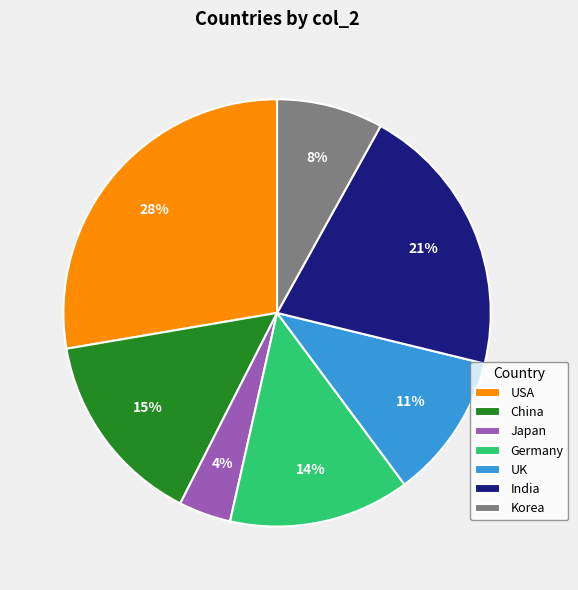

To the nearest percent, what is the difference between the India and Korea slice percentages?

13%